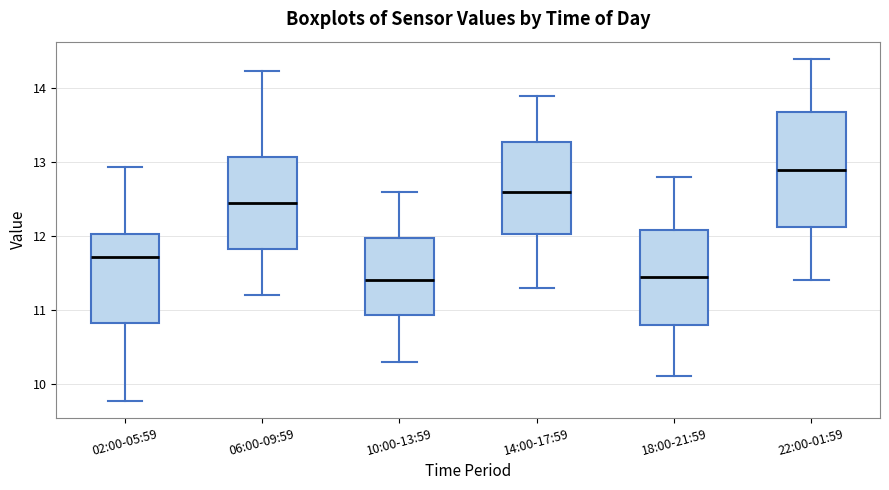

Reading left to right, transcribe this box plot: for each box, give where its median line is, the range the box spans, and where its two whiskers end, as read against the y-axis. The values are not printed on the chart, so give them approximately, as read against the axis.

02:00-05:59: median 11.7, box 10.8 to 12.0, whiskers 9.8 to 12.9
06:00-09:59: median 12.5, box 11.8 to 13.1, whiskers 11.2 to 14.2
10:00-13:59: median 11.4, box 10.9 to 12.0, whiskers 10.3 to 12.6
14:00-17:59: median 12.6, box 12.0 to 13.3, whiskers 11.3 to 13.9
18:00-21:59: median 11.5, box 10.8 to 12.1, whiskers 10.1 to 12.8
22:00-01:59: median 12.9, box 12.1 to 13.7, whiskers 11.4 to 14.4